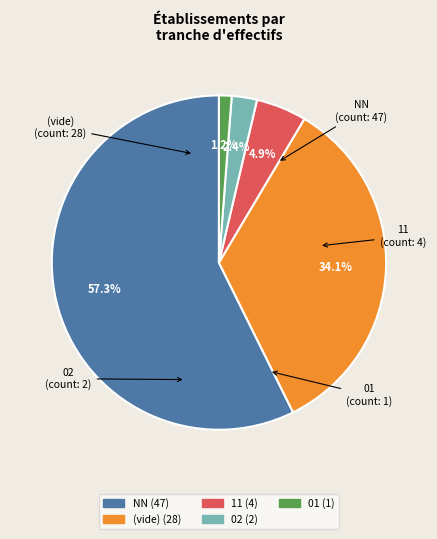

Is there a majority slice in this chart?

Yes